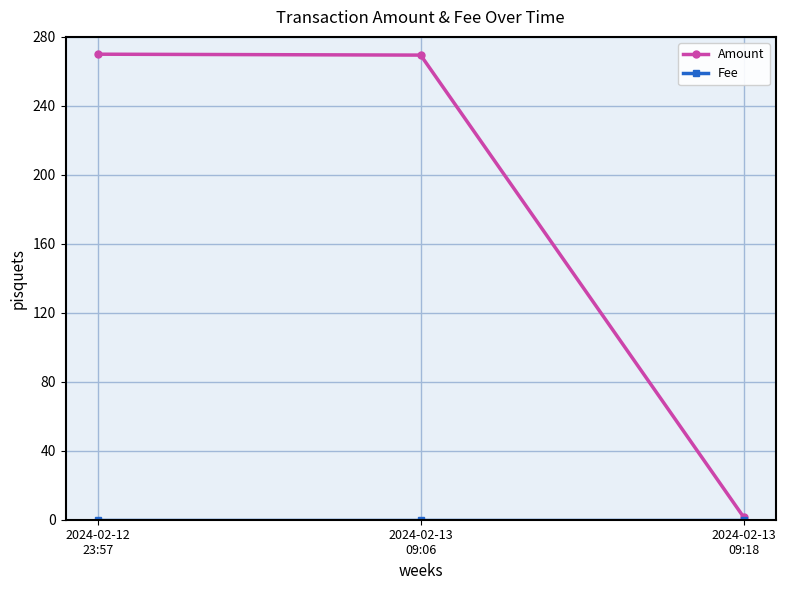

True or false: Amount has a value of 382.8 at 2024-02-13
09:06.

False